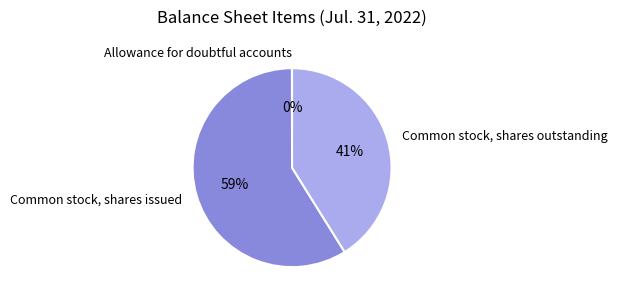

Which category has the biggest portion of the pie?

Common stock, shares issued